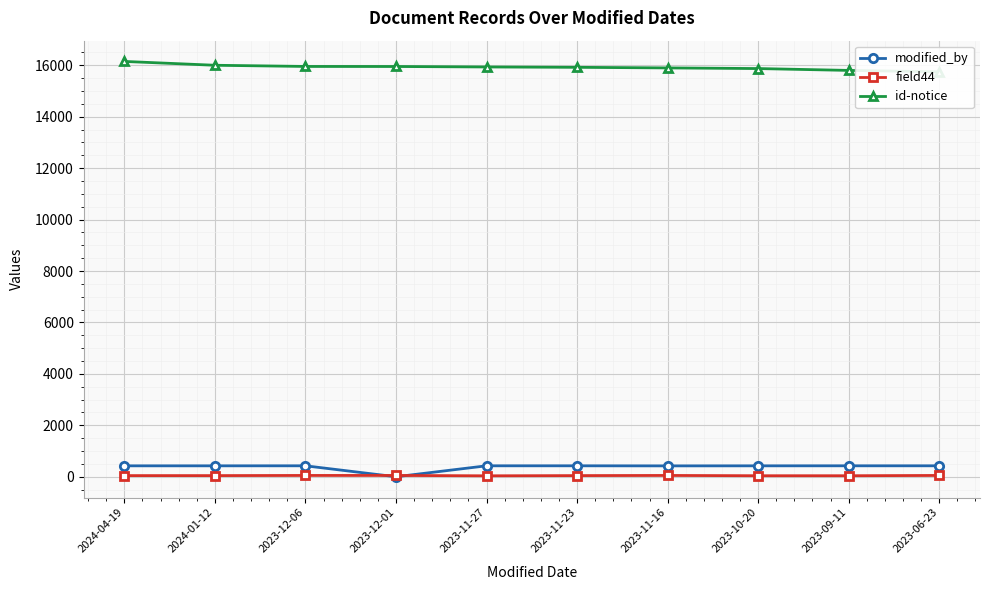

True or false: id-notice and modified_by cross at least once.

False